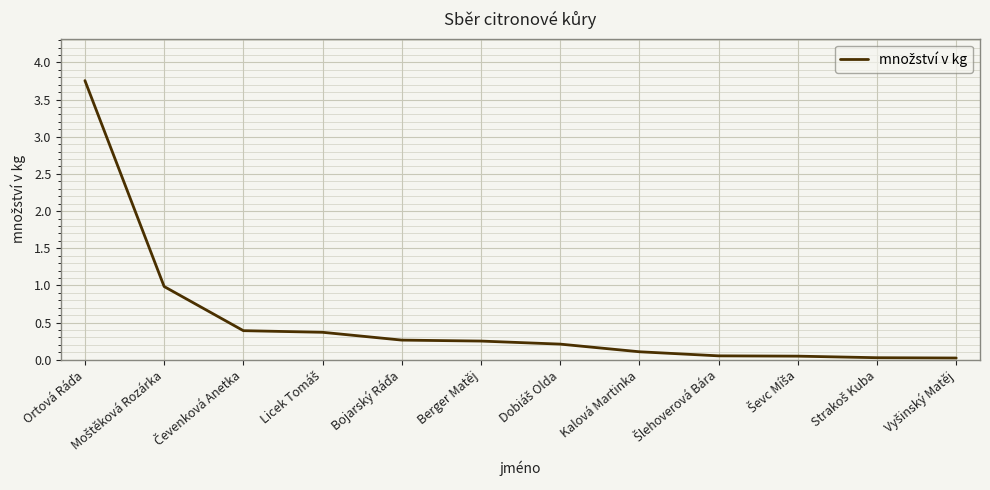

What position from the right is Kalová Martinka?

5